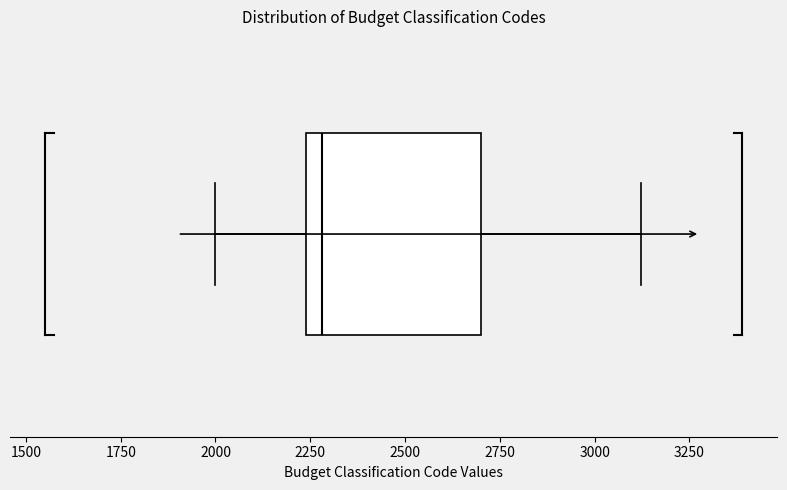

Transcribe this box plot: give where the median line is, the range the box spans, and where the two whiskers end, as read against the x-axis. The values are not printed on the chart, so give them approximately, as read against the axis.

median 2300, box 2250 to 2700, whiskers 2000 to 3100